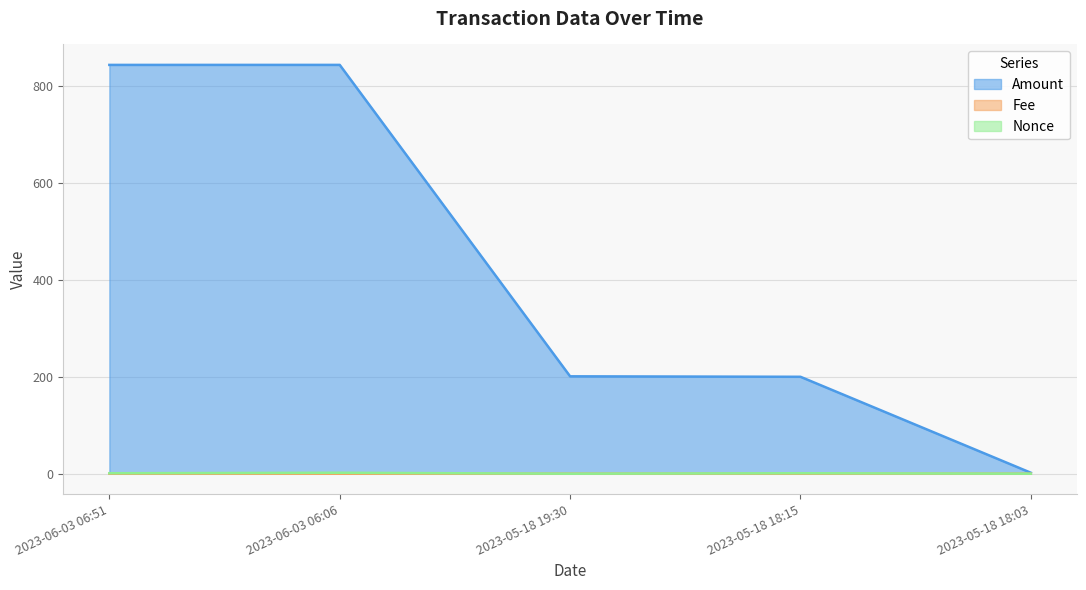

The value of Nonce at 2023-05-18 18:15 is 1.5. True or false?

False